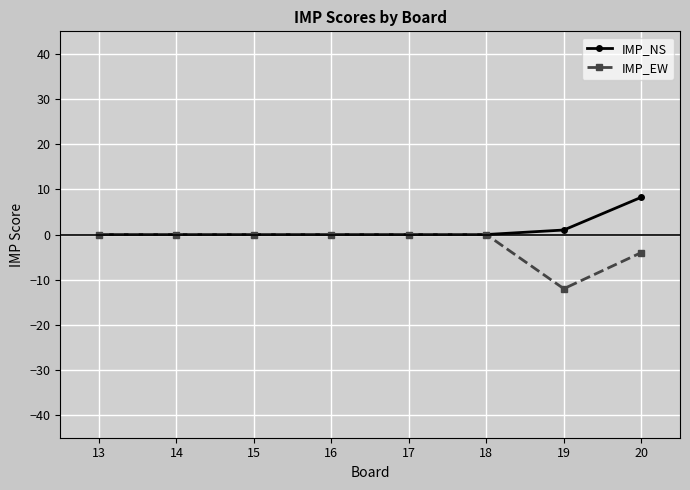

List the series in order of their peak value, highest first.

IMP_NS, IMP_EW